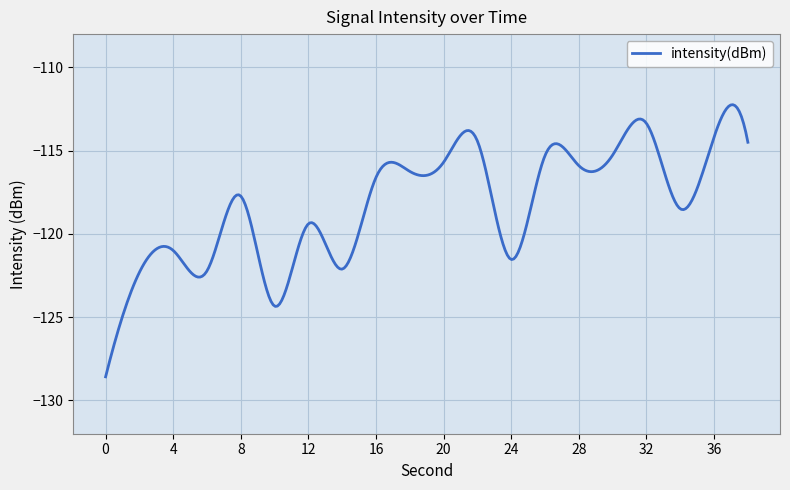

What is the greatest value displayed?

-112.2